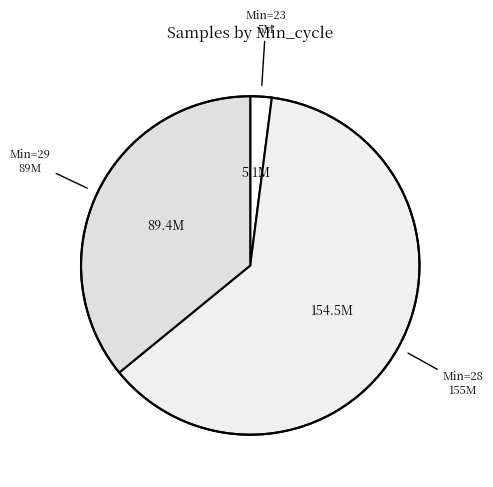

Is there a majority slice in this chart?

Yes